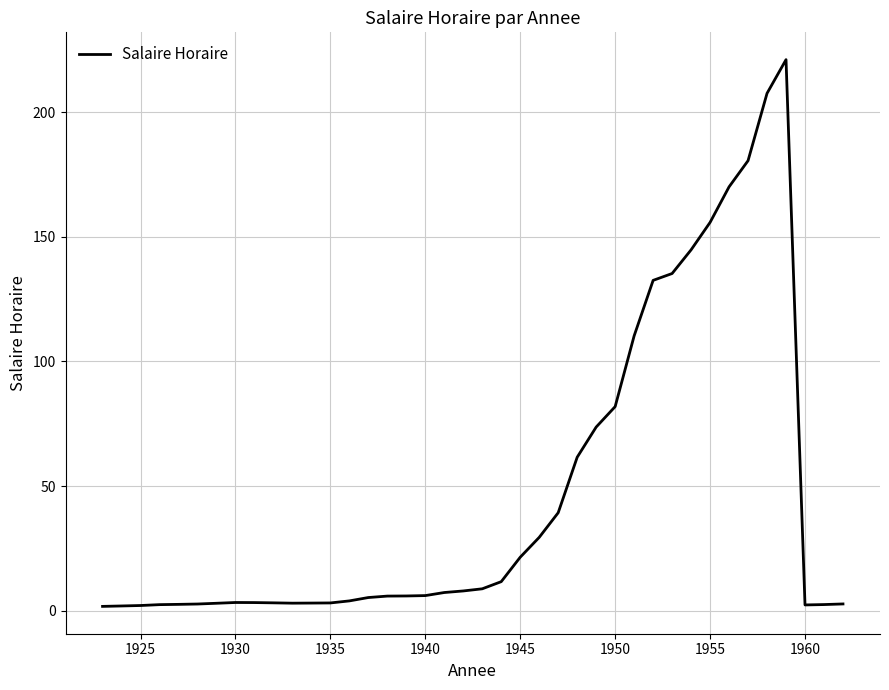

What is the greatest value displayed?

221.0